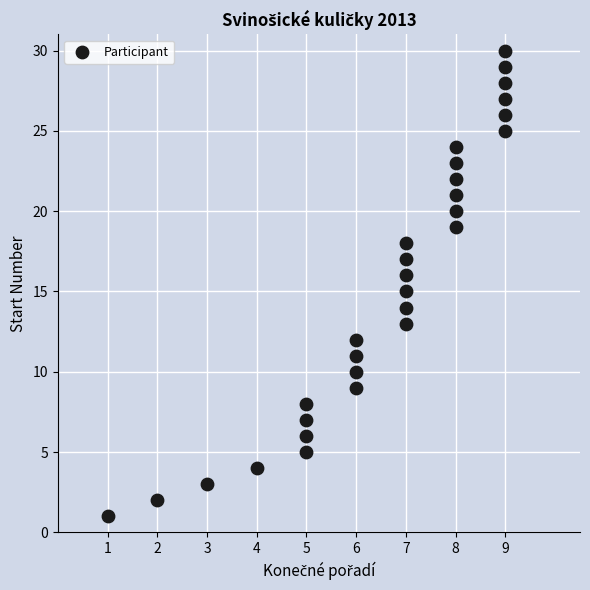

What is the range of X values (max minus min)?

8